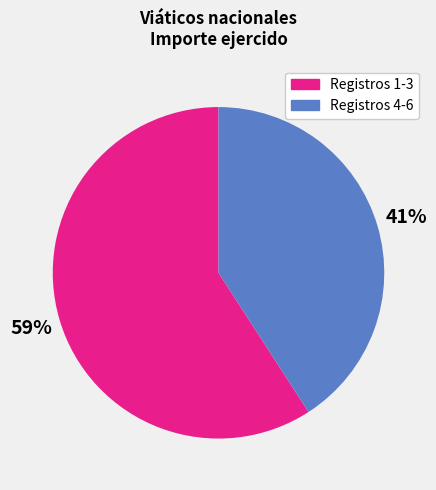

Is there any slice that represents more than half of the pie?

Yes